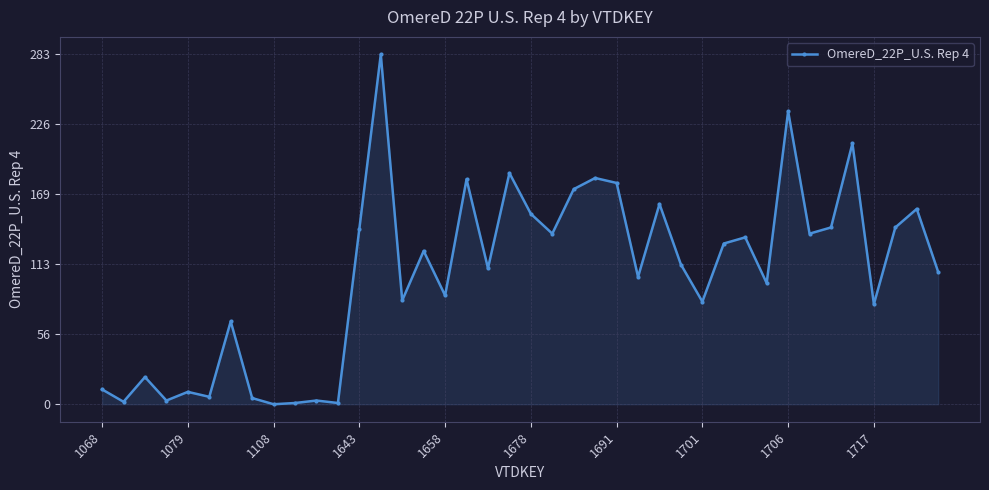

True or false: the data has more than 1 interior local peaks.

True